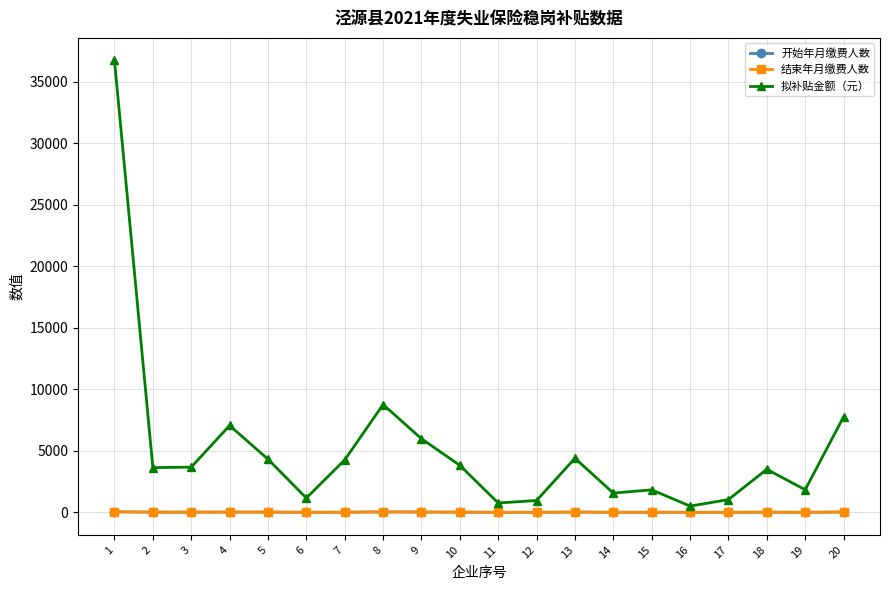

Is the value of 结束年月缴费人数 at 11 greater than the value of 拟补贴金额（元） at 19?

No